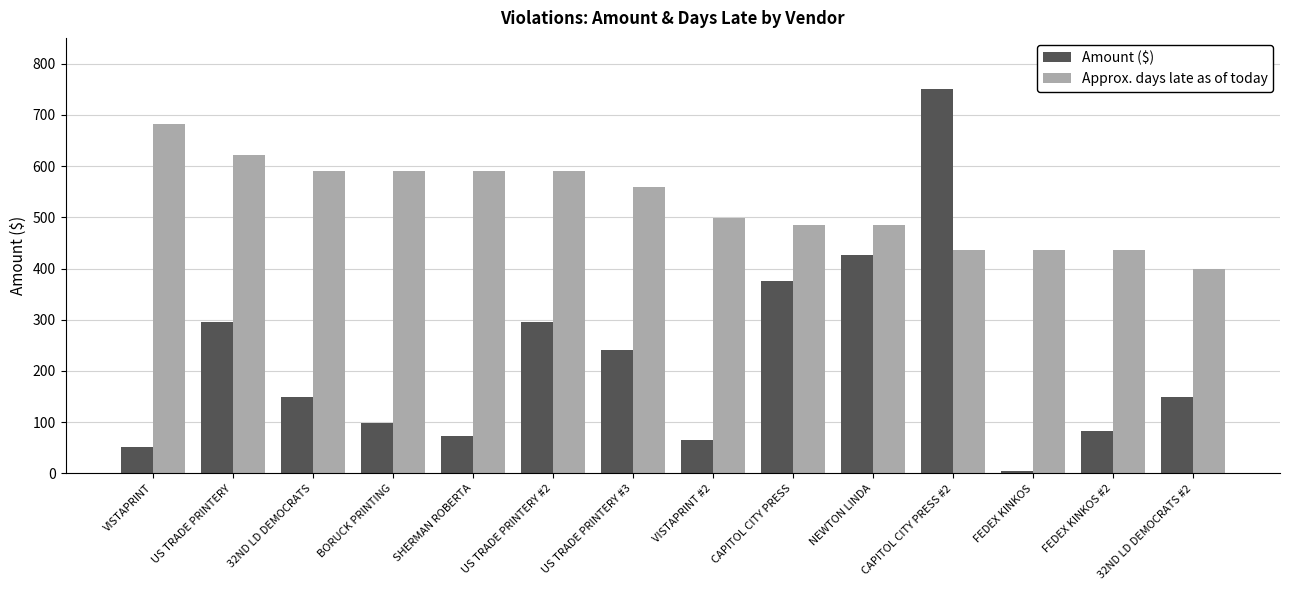

Which series changed the most between VISTAPRINT and CAPITOL CITY PRESS #2?

Amount ($)